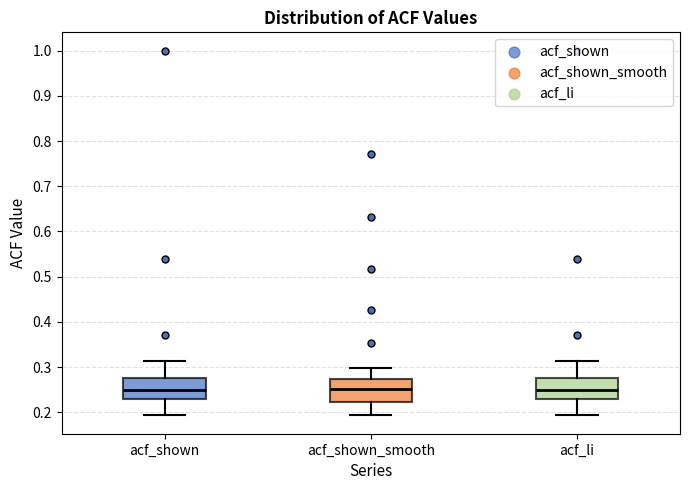

Where is the lower edge of the box for acf_shown on the y-axis? The values are not printed on the chart, so give them approximately, as read against the axis.

0.23